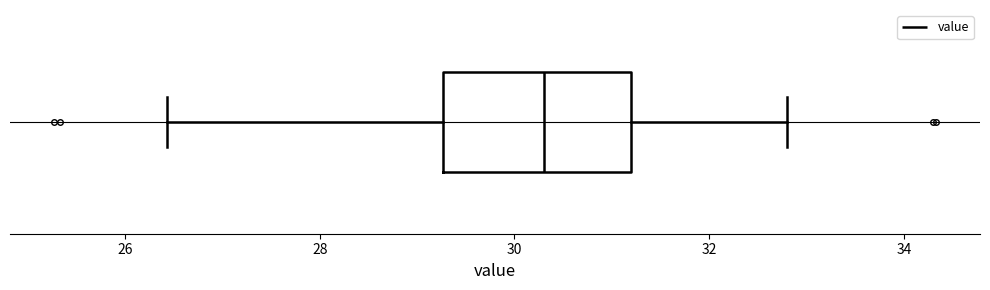

Transcribe this box plot: give where the median line is, the range the box spans, and where the two whiskers end, as read against the x-axis. The values are not printed on the chart, so give them approximately, as read against the axis.

median 30.4, box 29.2 to 31.2, whiskers 26.4 to 32.8